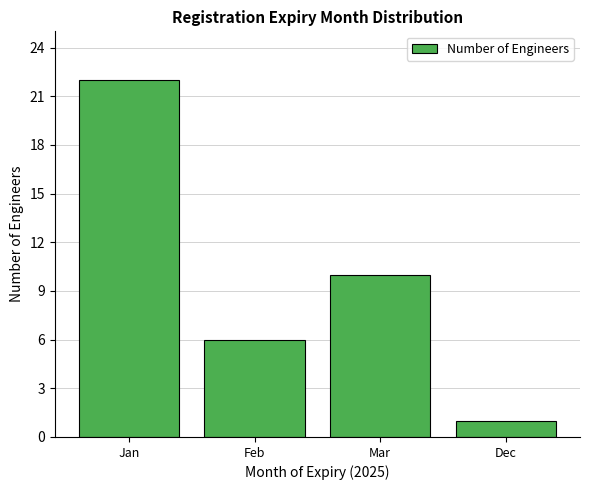

Reading left to right, transcribe all the data shown in this chart.

22	6	10	1